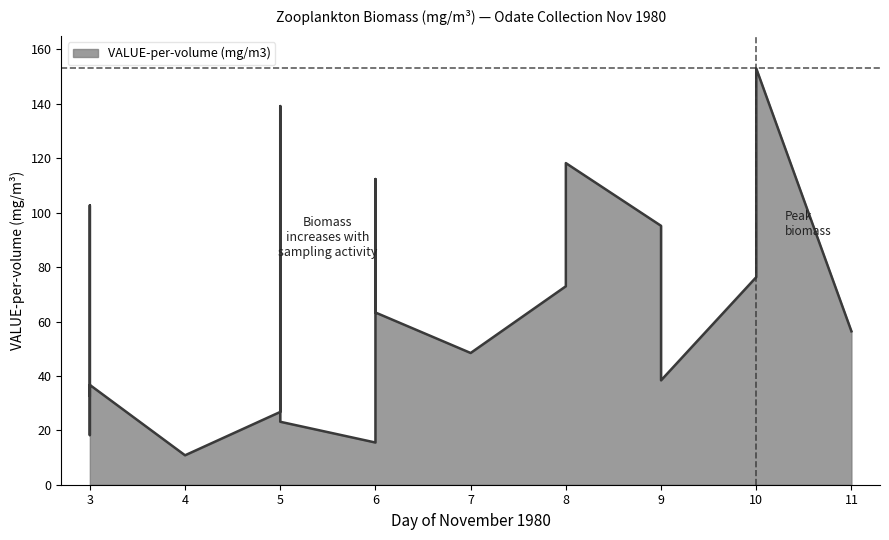

Approximately how many times larger is the value at 8 compared to 9?

1.1